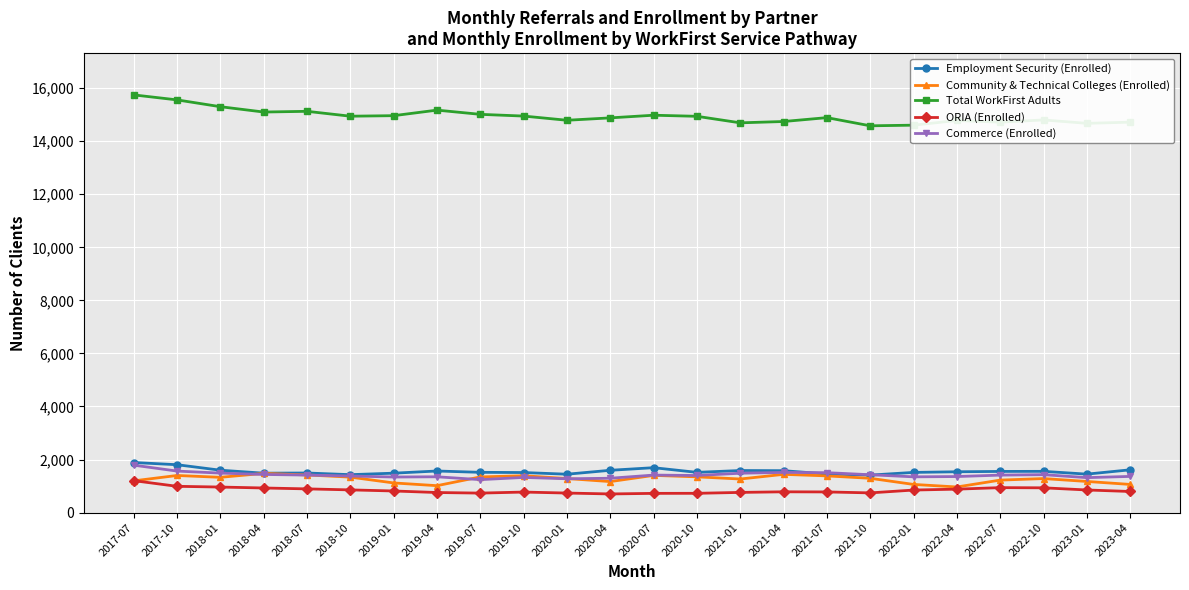

What are all the series names shown in the legend?

Employment Security (Enrolled), Community & Technical Colleges (Enrolled), Total WorkFirst Adults, ORIA (Enrolled), Commerce (Enrolled)